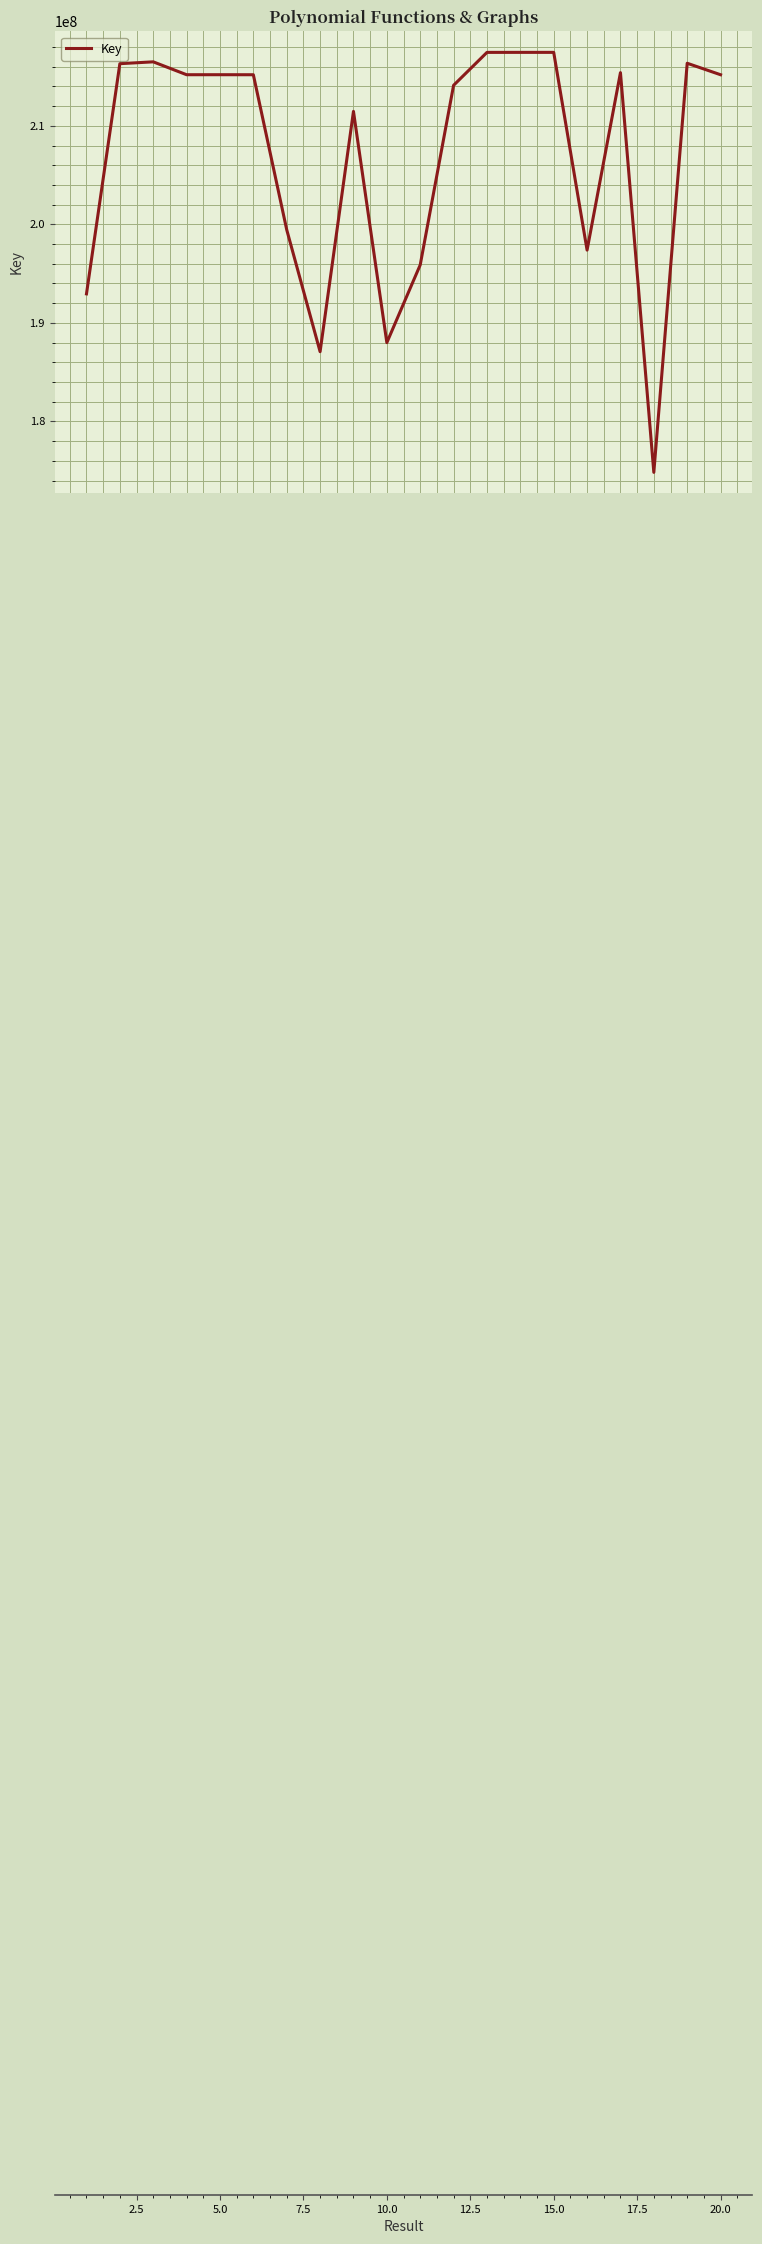

What is the smallest value displayed?

174827255